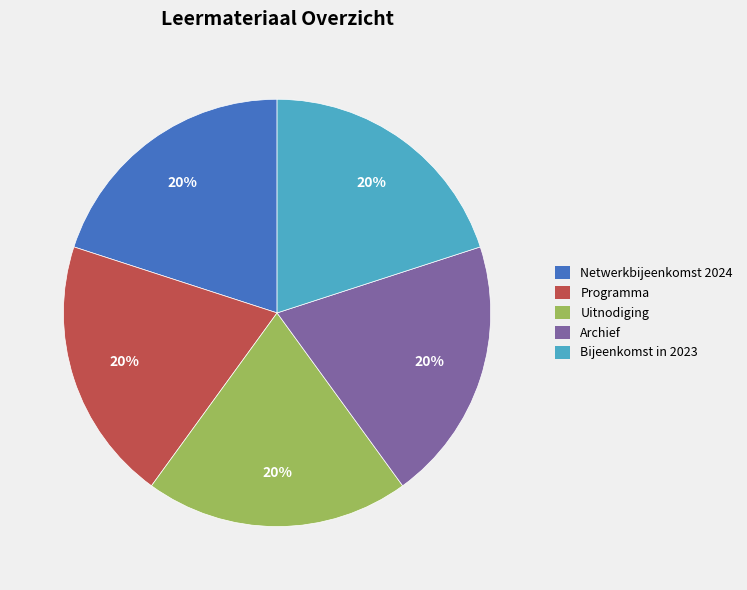

The Bijeenkomst in 2023 slice represents 11% of the pie. True or false?

False